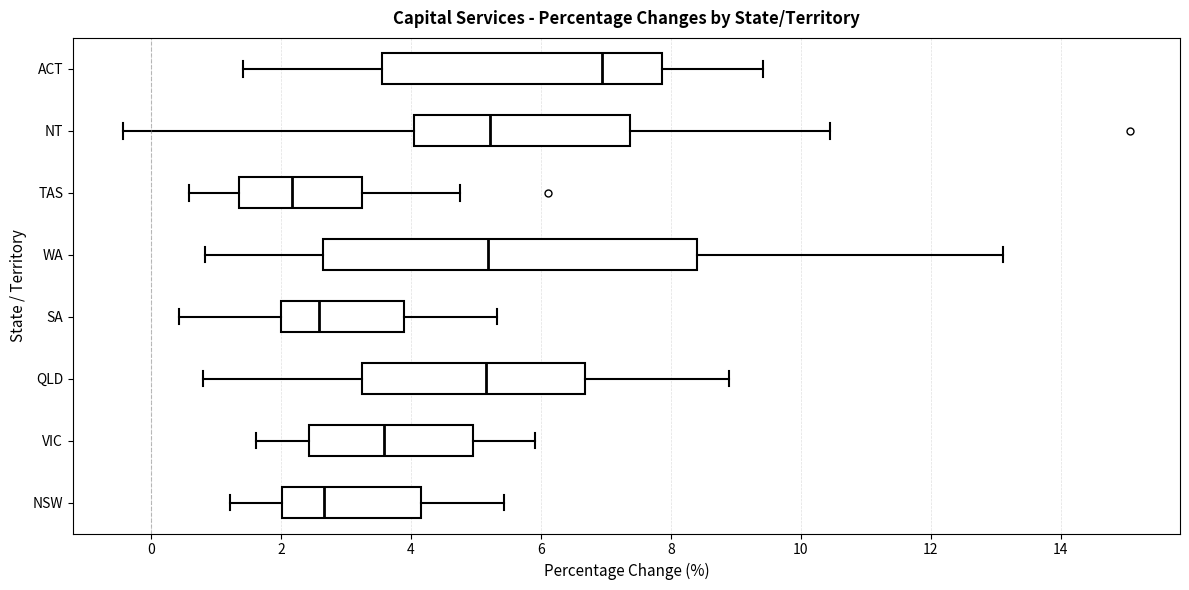

Which box's median line is the furthest to the left?

TAS